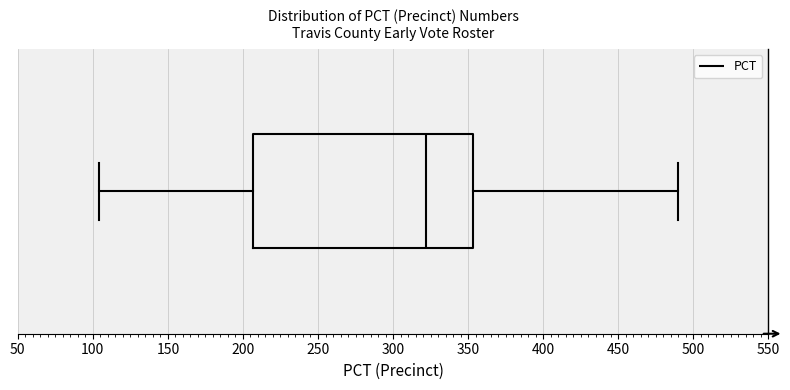

Transcribe this box plot: give where the median line is, the range the box spans, and where the two whiskers end, as read against the x-axis. The values are not printed on the chart, so give them approximately, as read against the axis.

median 320, box 205 to 355, whiskers 105 to 490